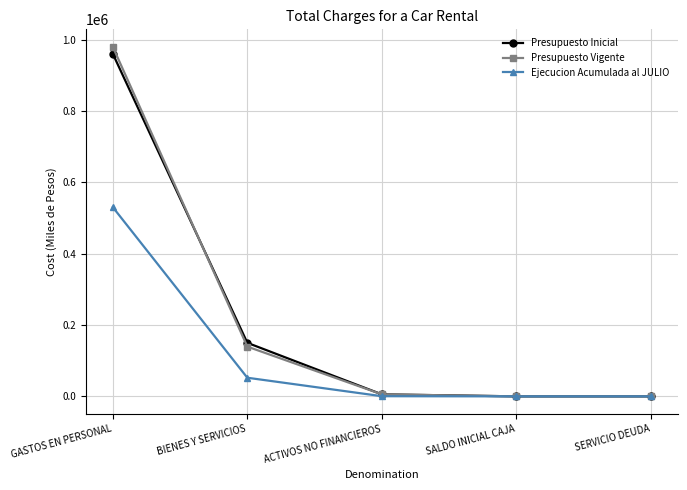

What is the difference between the second highest and minimum values in the Presupuesto Vigente series?

139535